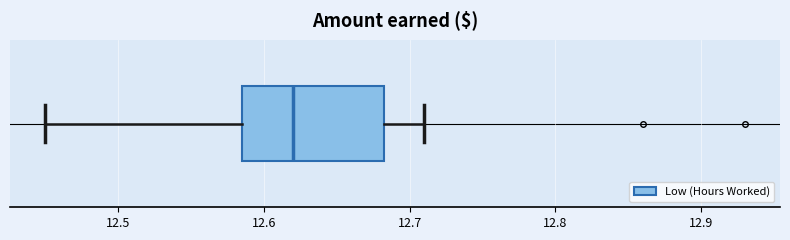

Read this box plot against the x-axis: the position of the median line, the range covered by the box, and the ends of both whiskers. The values are not printed on the chart, so give them approximately, as read against the axis.

median 12.62, box 12.59 to 12.68, whiskers 12.45 to 12.71